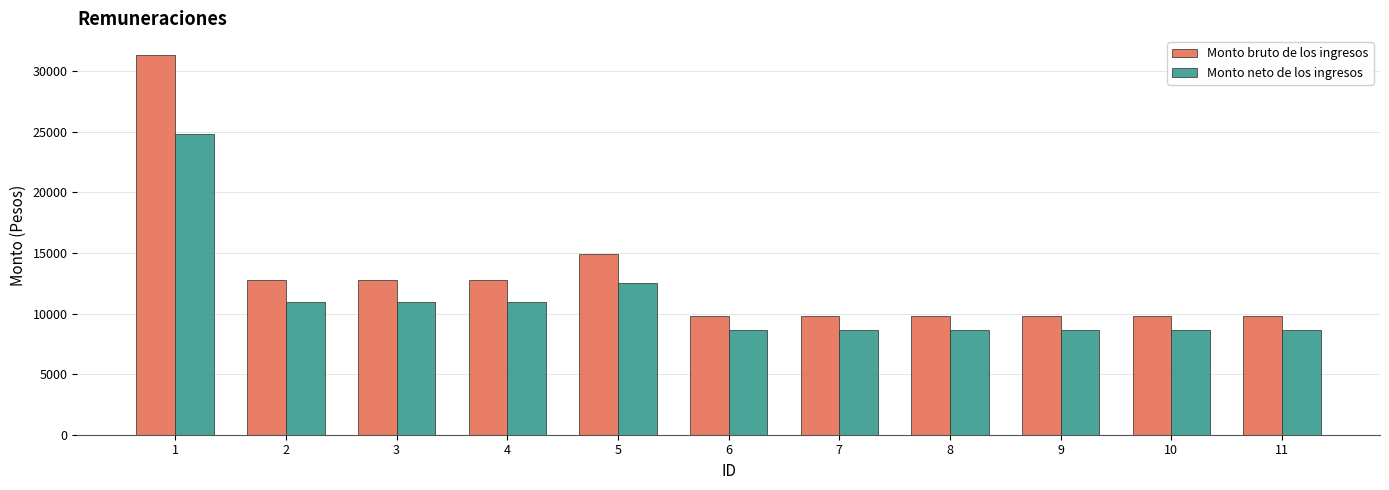

Does the chart contain stacked bars?

No